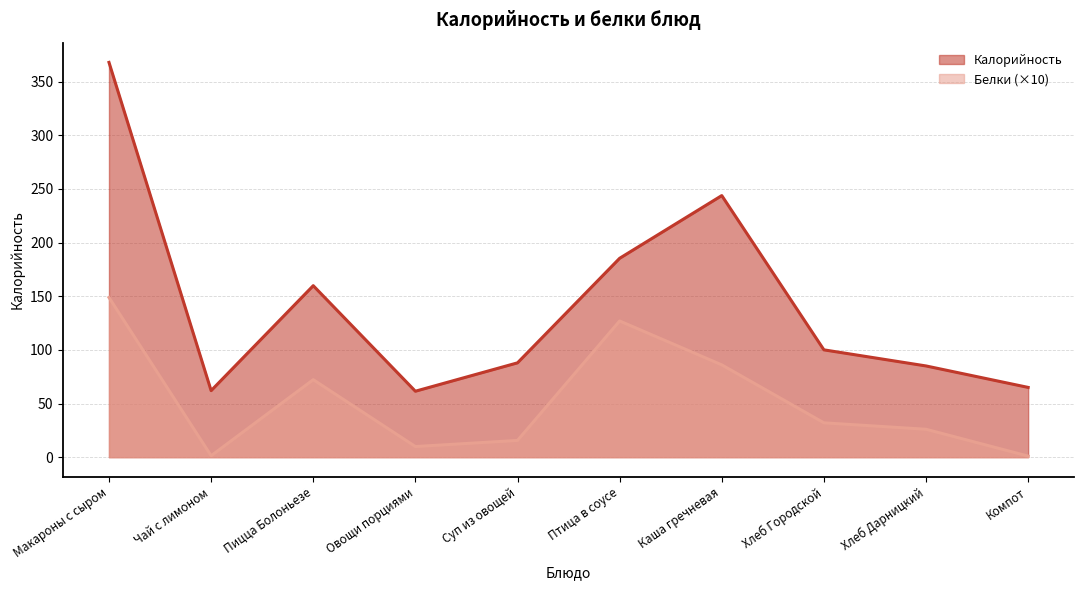

What are all the series names shown in the legend?

Калорийность, Белки (×10)